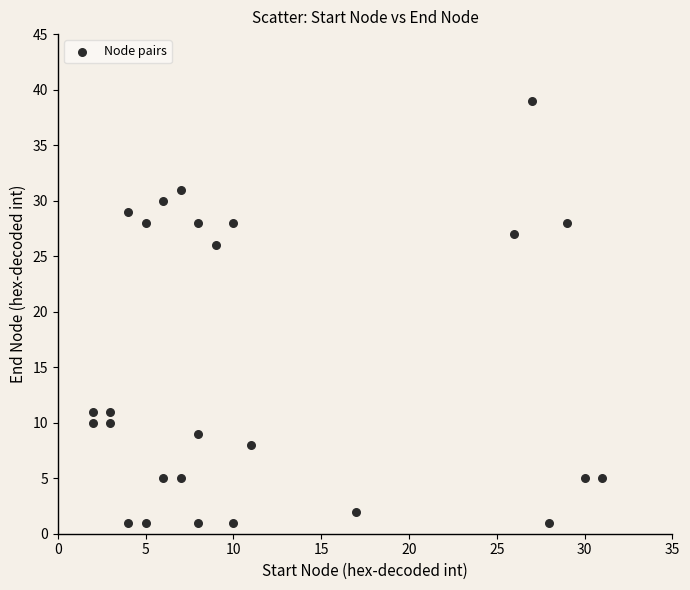

What Y value in the scatter plot is closest to 20?

26